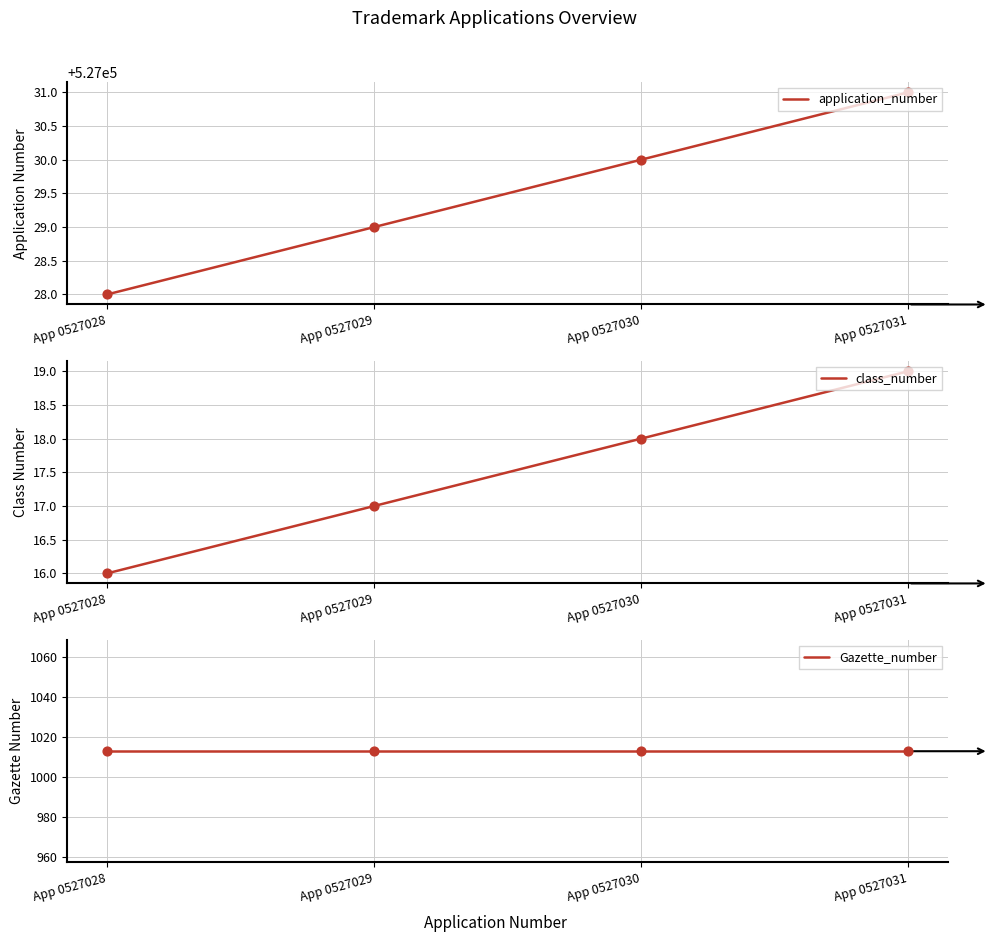

Which series reaches the minimum Y coordinate?

class_number